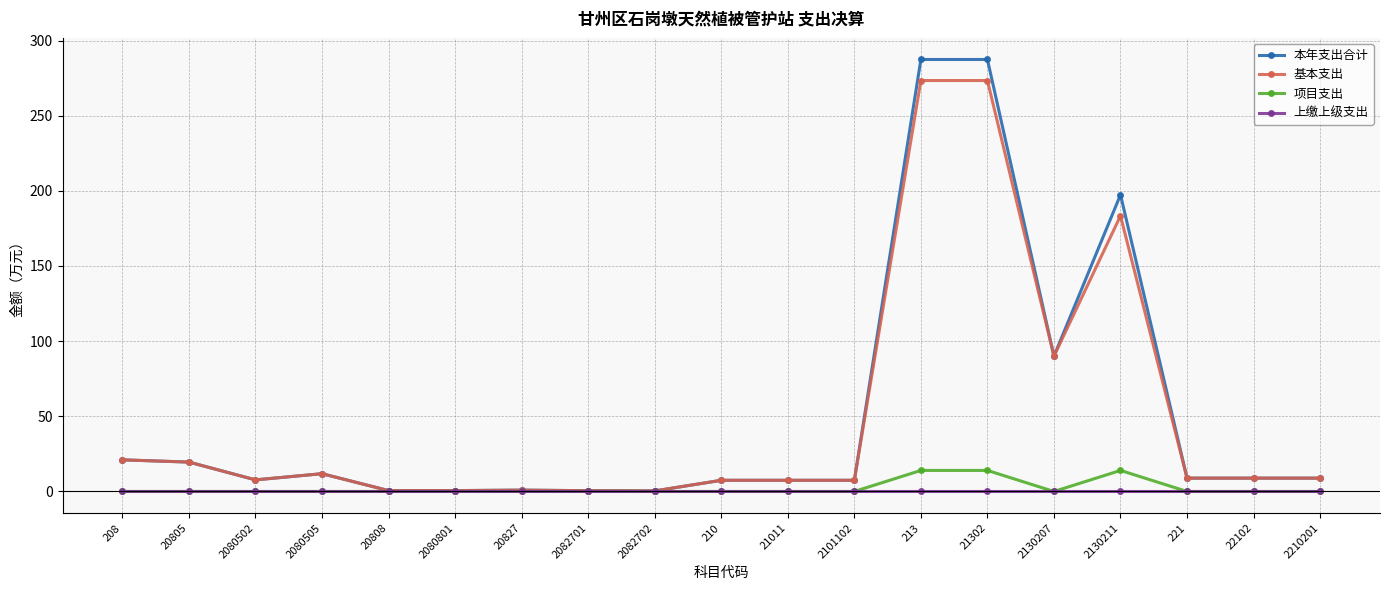

Count the number of data series in this chart.

4